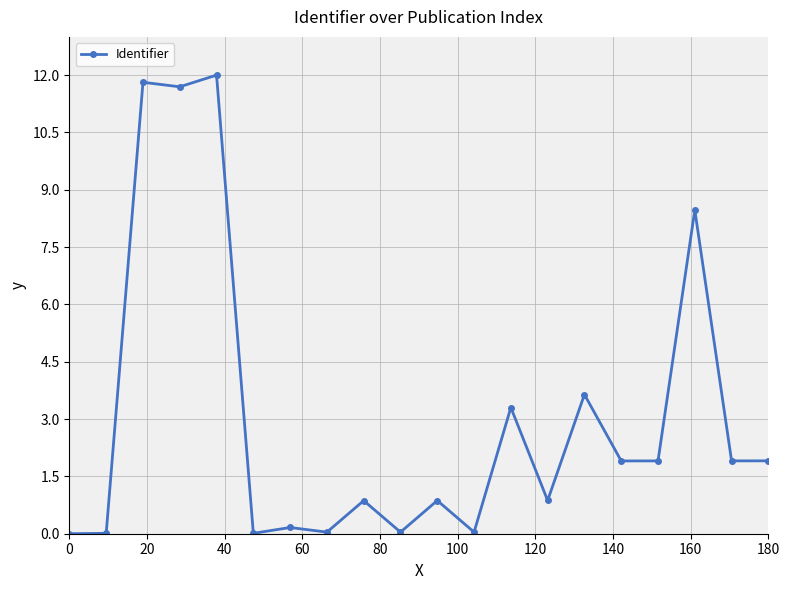

What is the greatest value displayed?

12.0